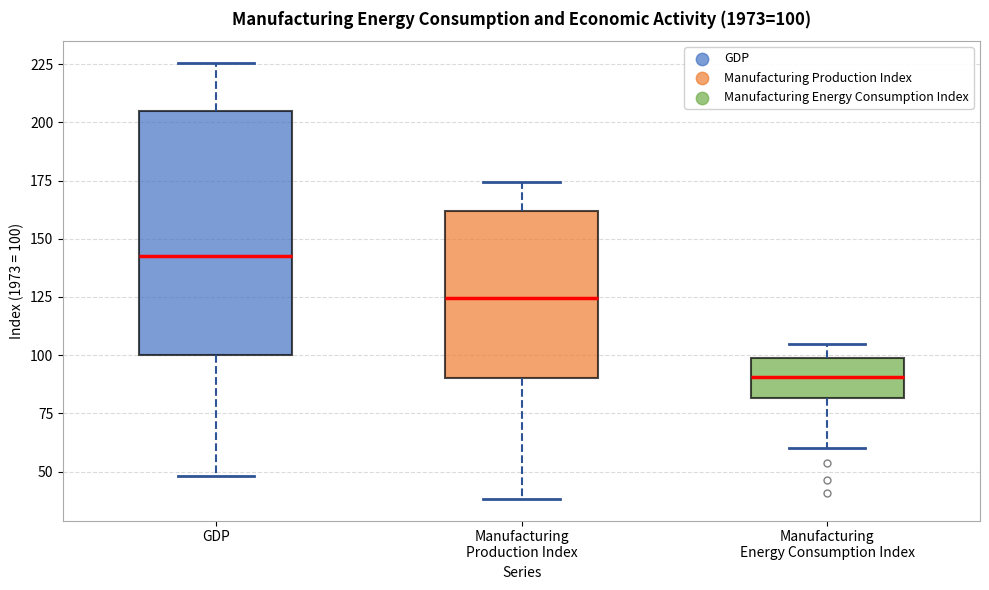

Which box is the tallest, from its lower edge to its upper edge?

GDP